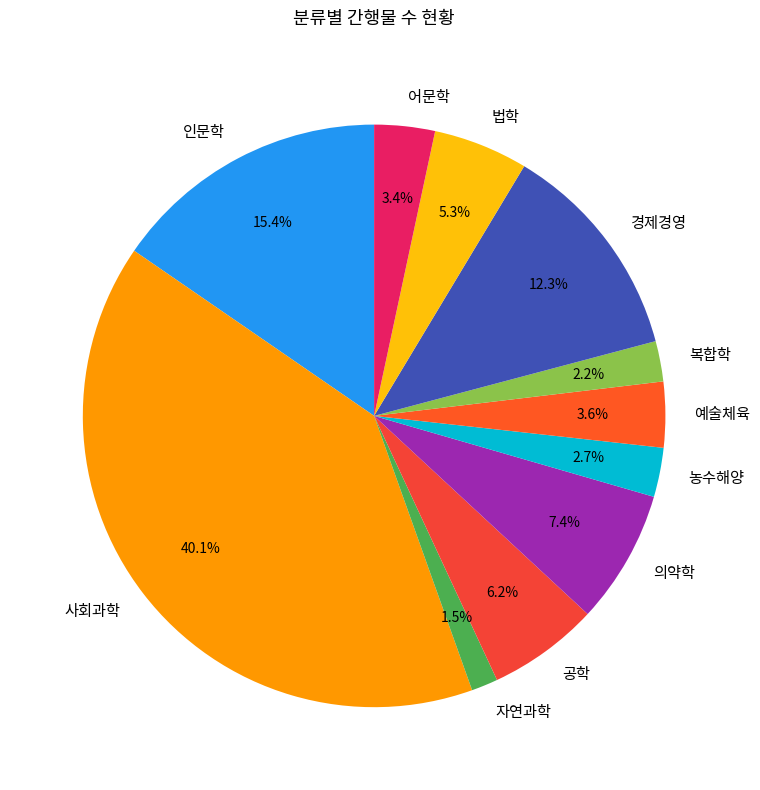

Is there a majority slice in this chart?

No